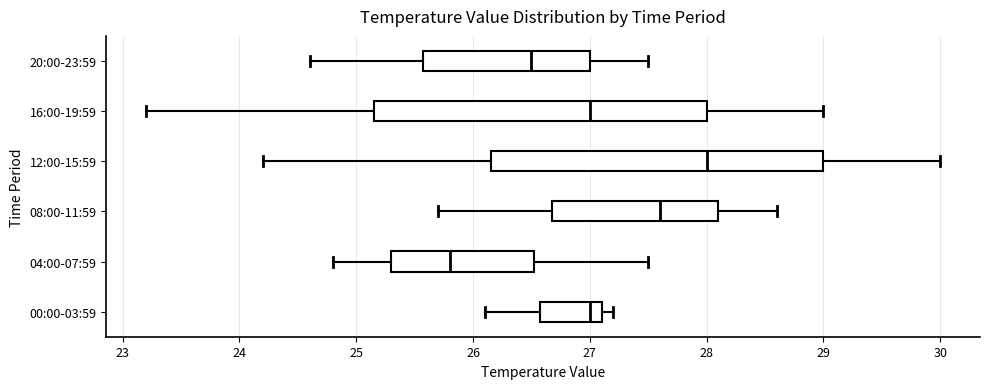

Where does the right whisker of the box for 20:00-23:59 end on the x-axis? The values are not printed on the chart, so give them approximately, as read against the axis.

27.5